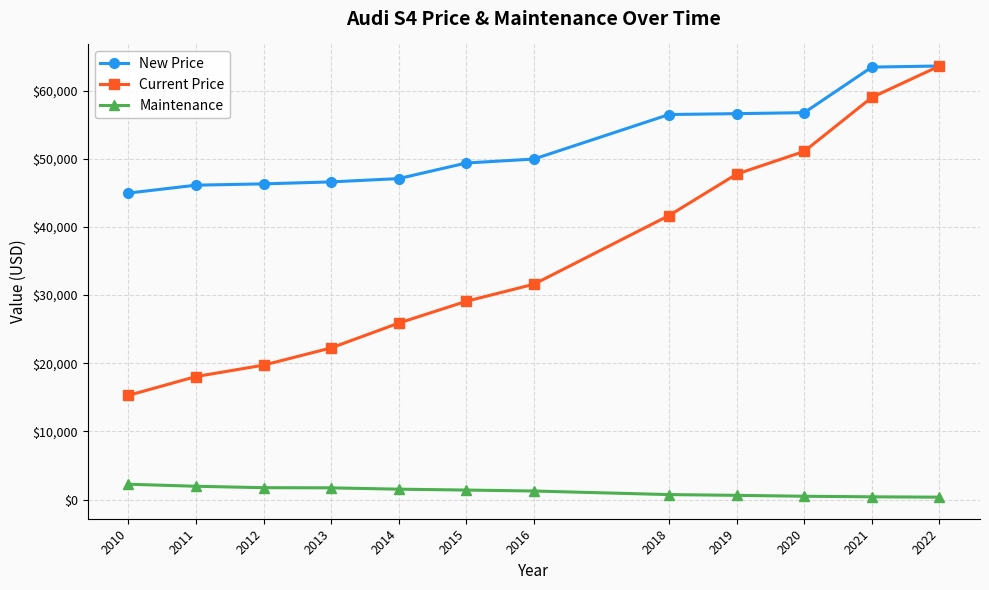

What is the difference between the second highest and second lowest values in the New Price series?

17324